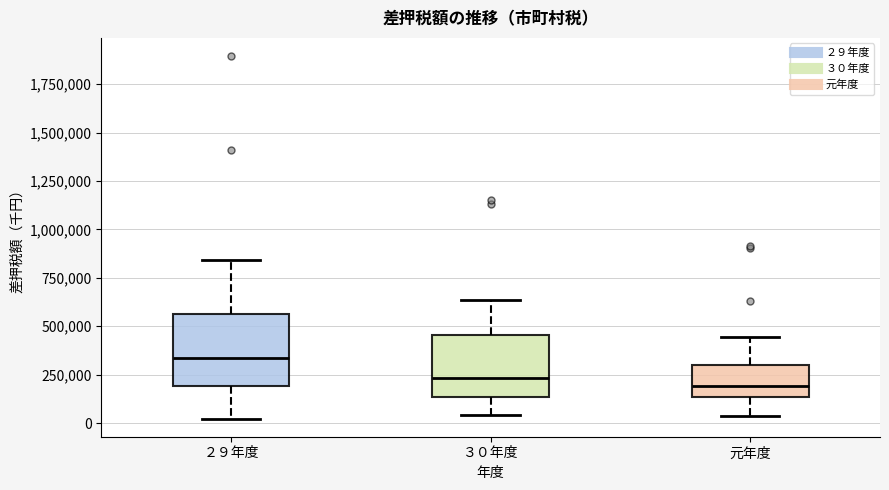

Comparing the boxes themselves (not the whiskers), which one is the tallest?

２９年度